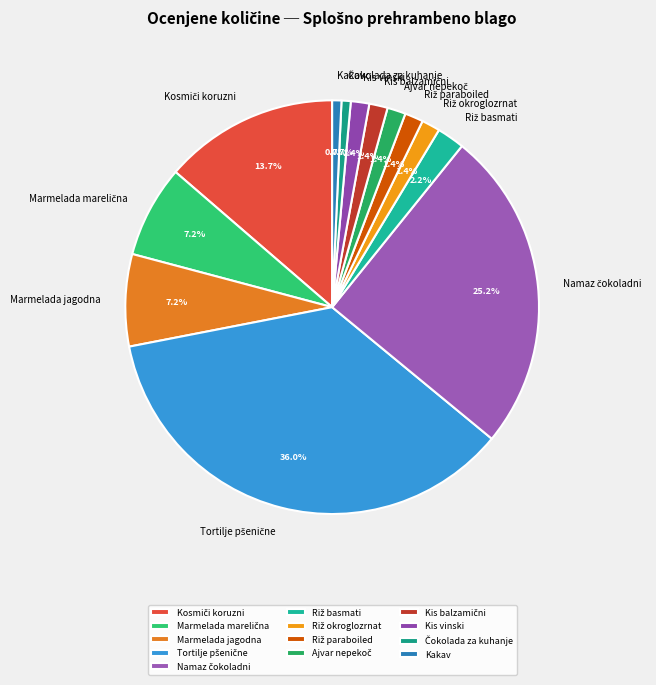

Is there any slice that represents more than half of the pie?

No